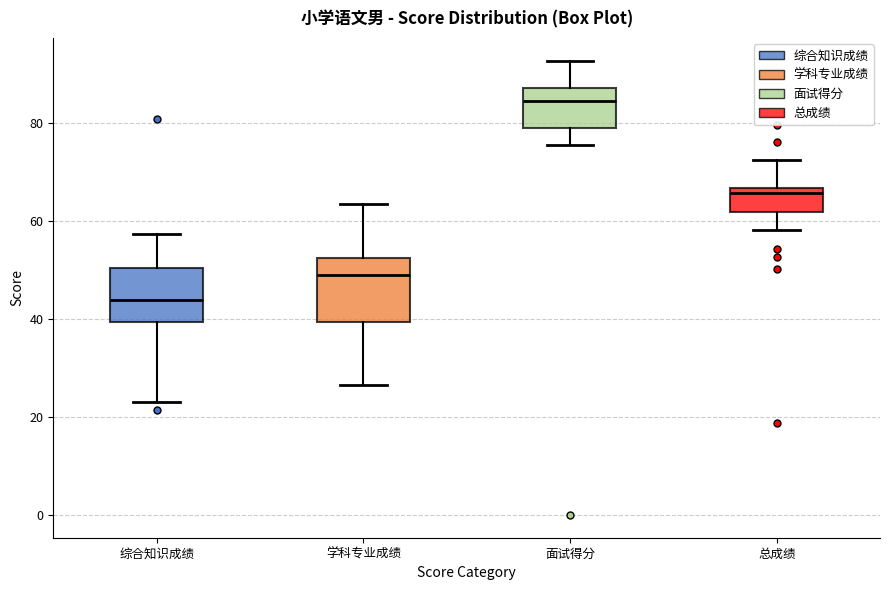

Which box is the tallest, from its lower edge to its upper edge?

学科专业成绩